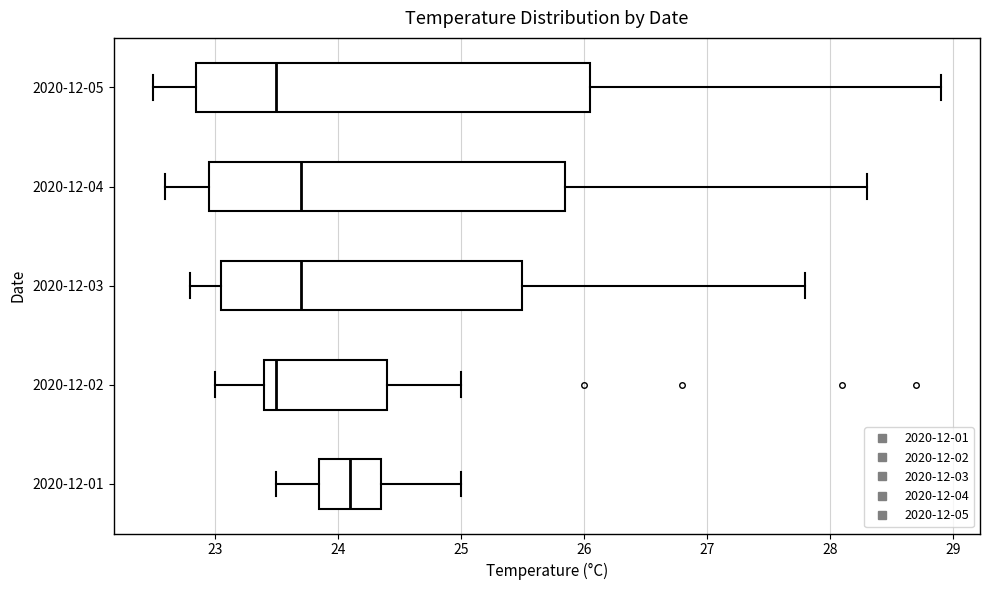

Where is the left edge of the box for 2020-12-03 on the x-axis? The values are not printed on the chart, so give them approximately, as read against the axis.

23.1